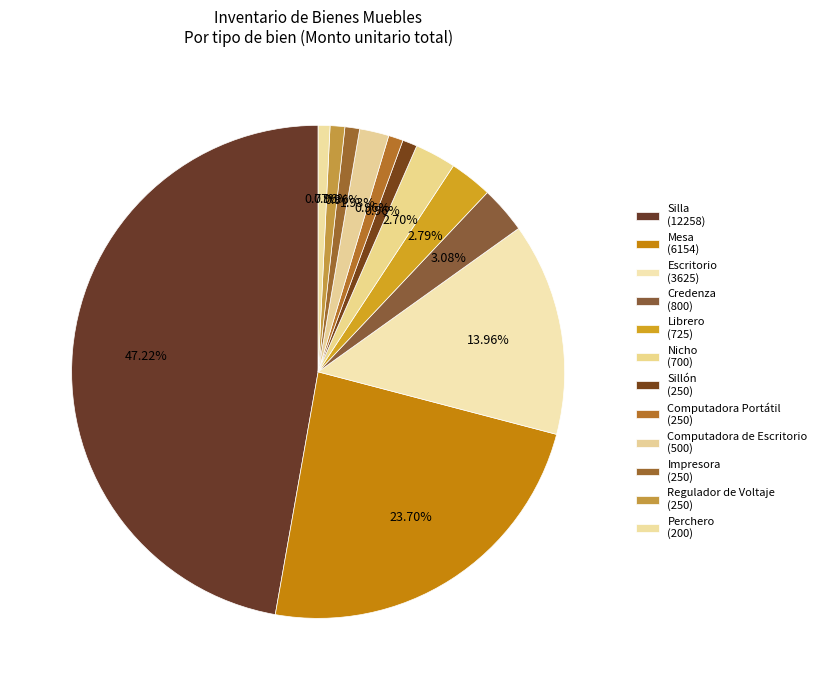

How many segments does this pie chart have?

12